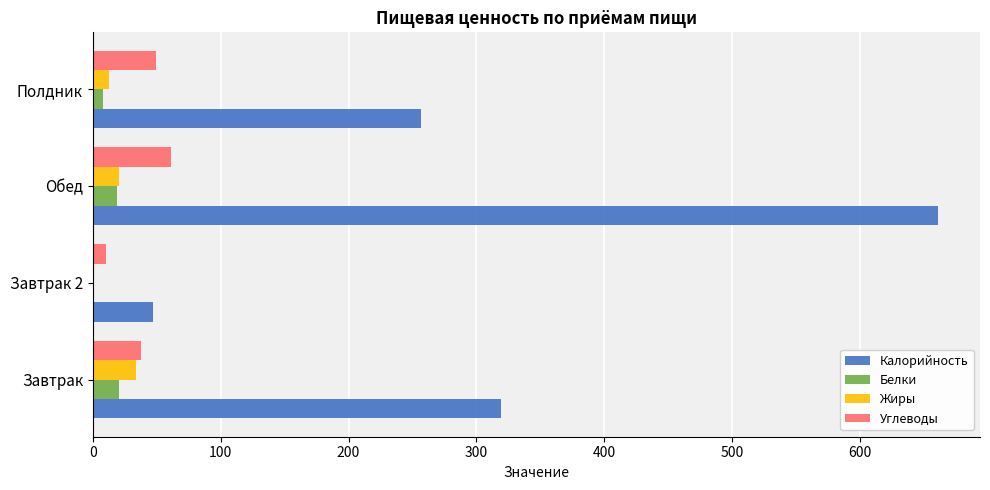

True or false: Углеводы has a value of 75.3 at Полдник.

False